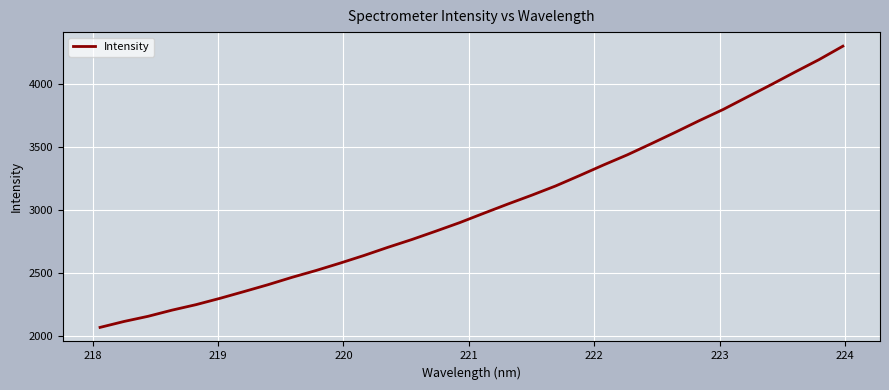

What is the minimum value shown in the chart?

2067.0